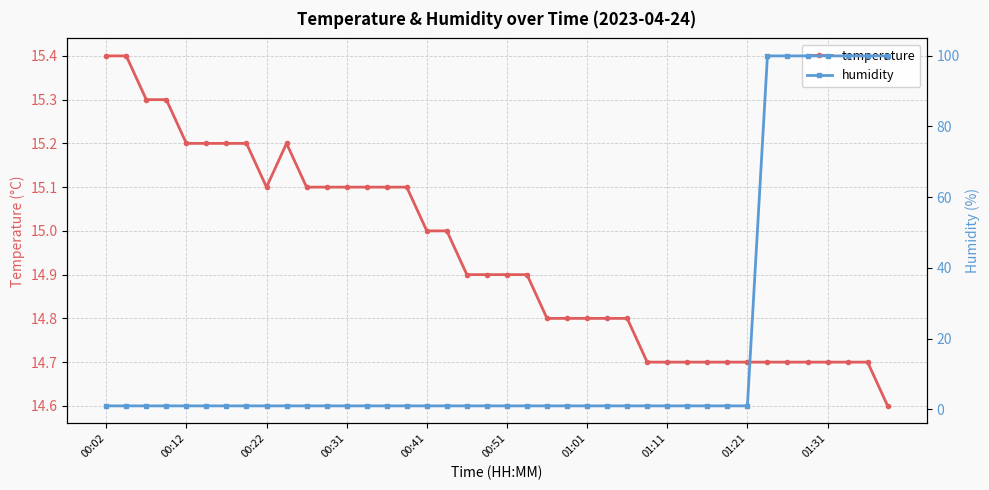

What position from the right is 25?

15